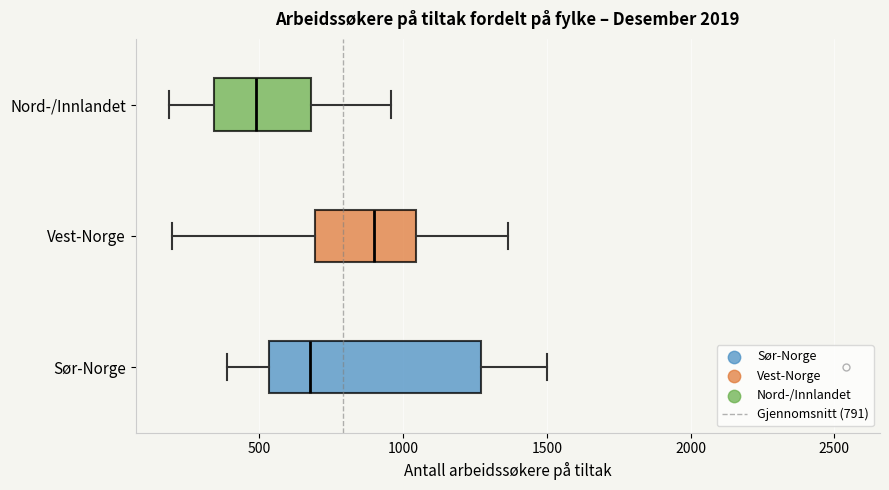

Reading bottom to top, read every box against the x-axis: the position of its median line, the range the box covers, and the ends of its whiskers. The values are not printed on the chart, so give them approximately, as read against the axis.

Sør-Norge: median 700, box 550 to 1250, whiskers 400 to 1500
Vest-Norge: median 900, box 700 to 1050, whiskers 200 to 1350
Nord-/Innlandet: median 500, box 350 to 700, whiskers 200 to 950